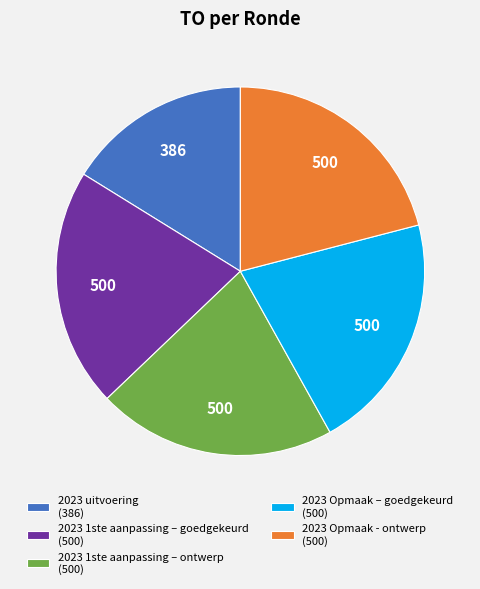

Is there any slice that represents more than half of the pie?

No